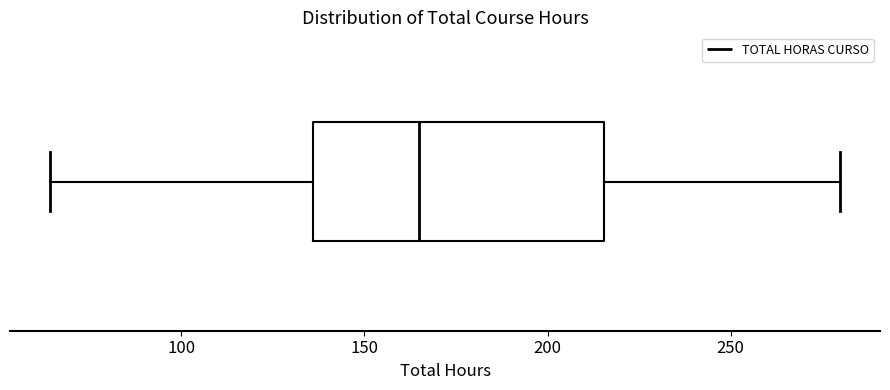

Transcribe this box plot: give where the median line is, the range the box spans, and where the two whiskers end, as read against the x-axis. The values are not printed on the chart, so give them approximately, as read against the axis.

median 165, box 135 to 215, whiskers 65 to 280